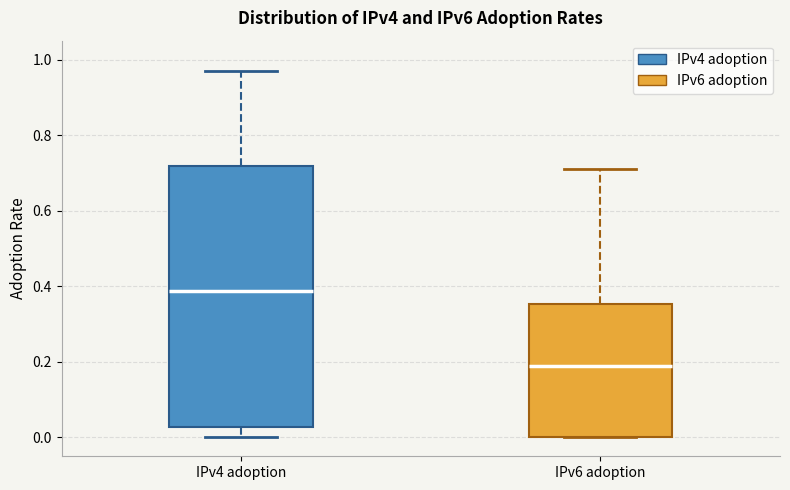

Which box has the highest median line?

IPv4 adoption